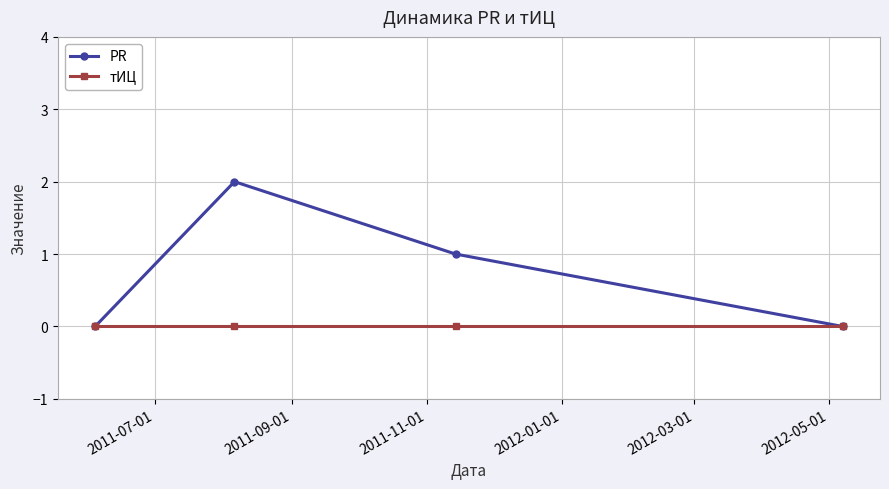

Does the chart display data point markers on the line(s)?

Yes